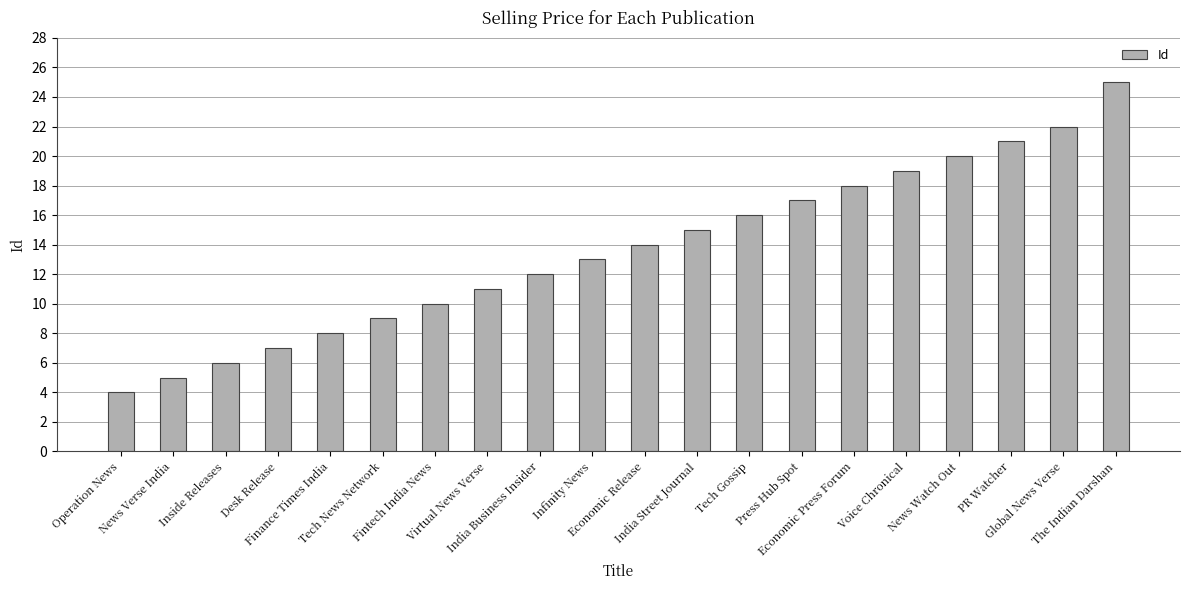

Is it true that the value at Inside Releases is 6?

True